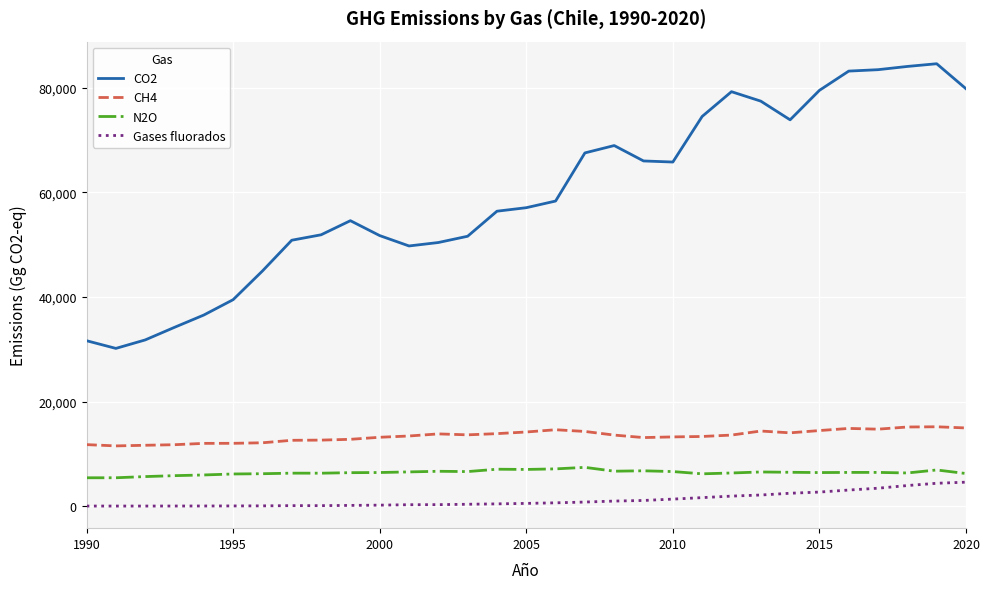

Count the number of categories in the chart.

31